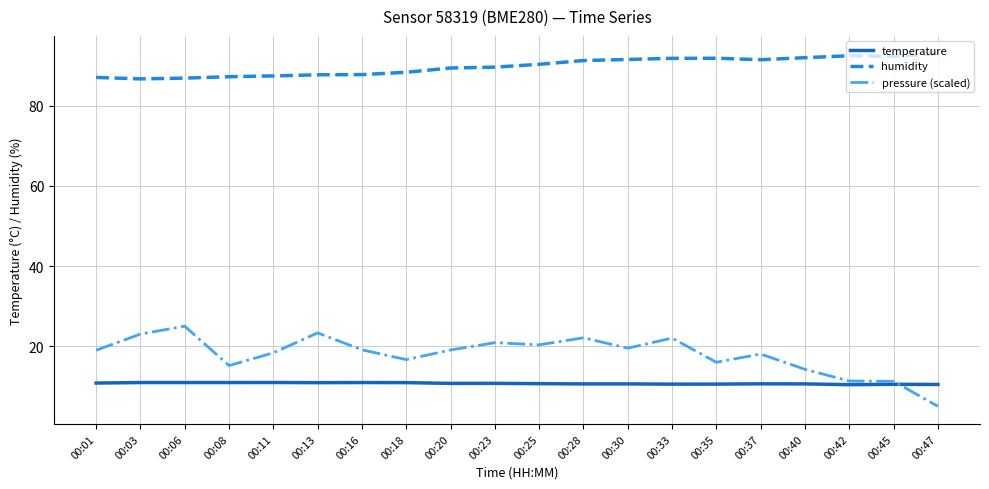

True or false: pressure (scaled) and humidity cross at least once.

False